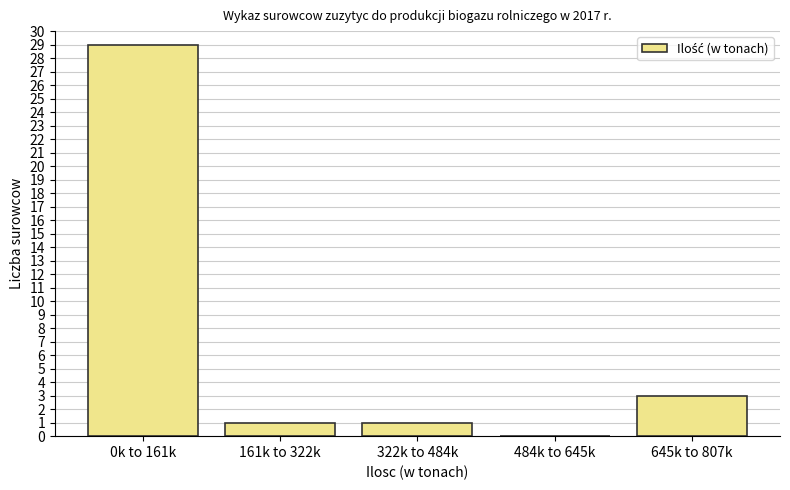

Reading left to right, list all the values displayed in this chart.

0k to 161k=29	161k to 322k=1	322k to 484k=1	484k to 645k=0	645k to 807k=3